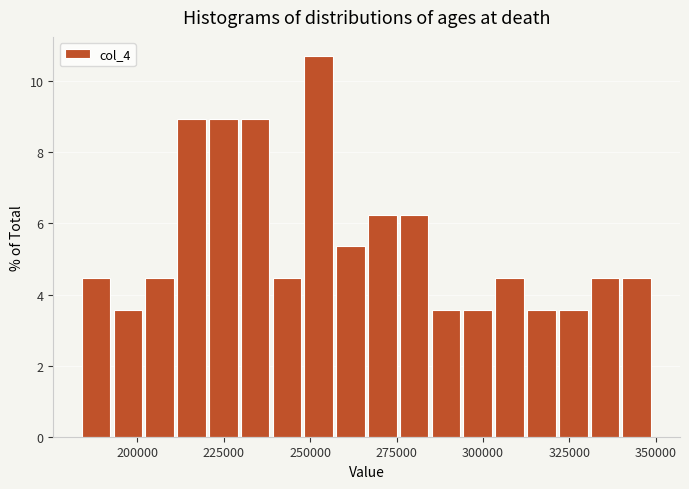

Read against the x-axis, roughly where is the centre of the tallest bar?

255000